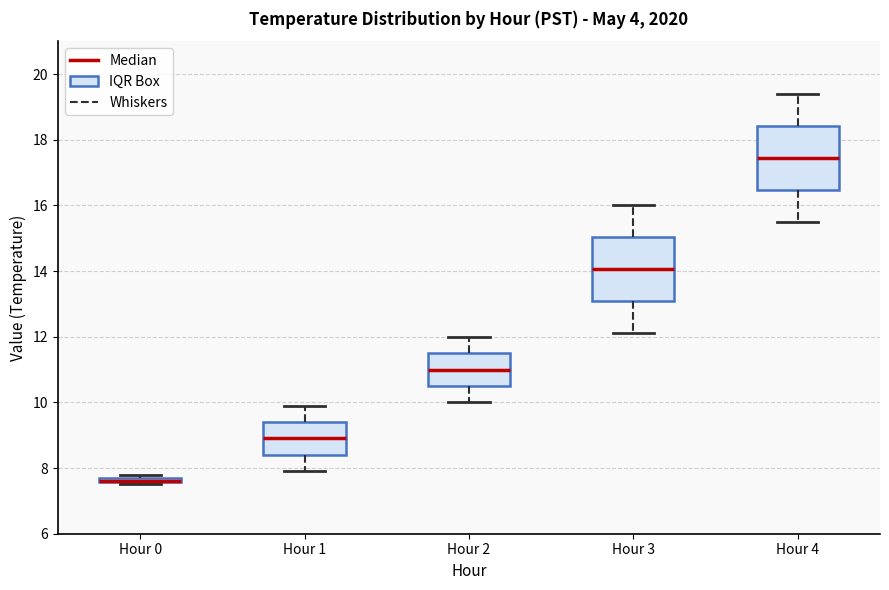

Where does the lower whisker of the box for Hour 1 end on the y-axis? The values are not printed on the chart, so give them approximately, as read against the axis.

8.0